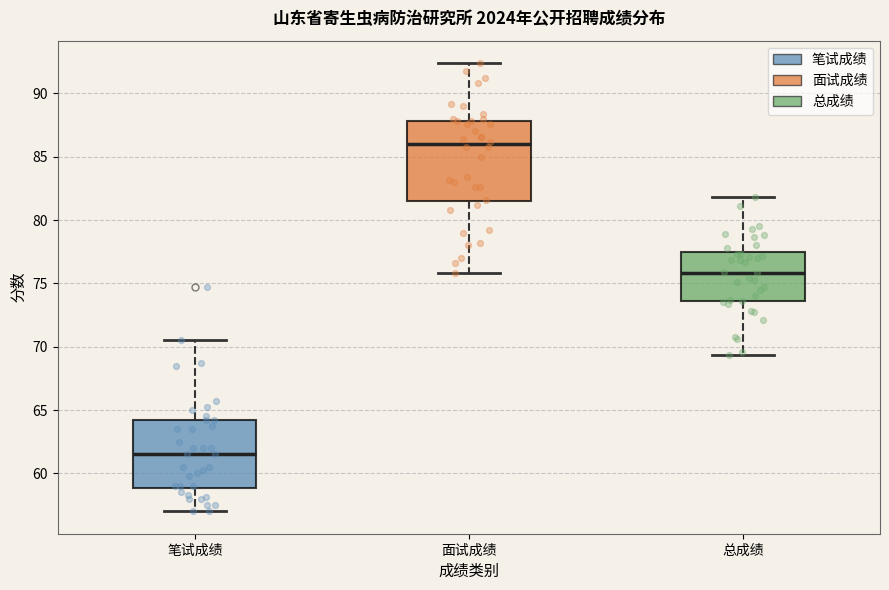

Where is the lower edge of the box for 总成绩 on the y-axis? The values are not printed on the chart, so give them approximately, as read against the axis.

73.5